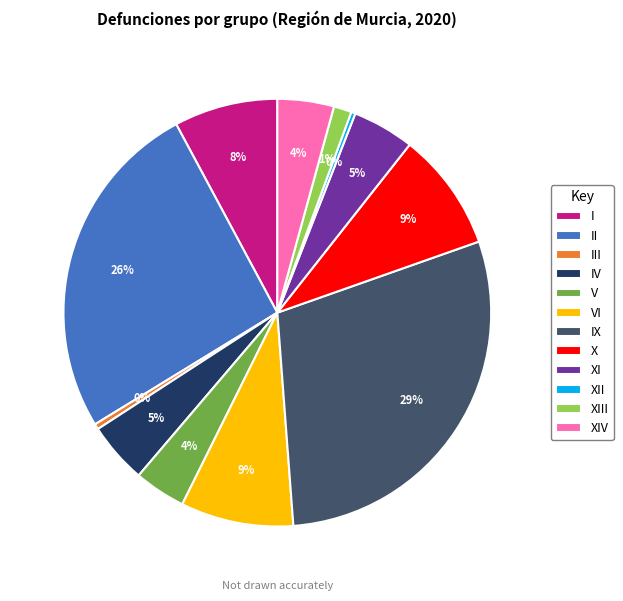

The XII slice represents 11% of the pie. True or false?

False